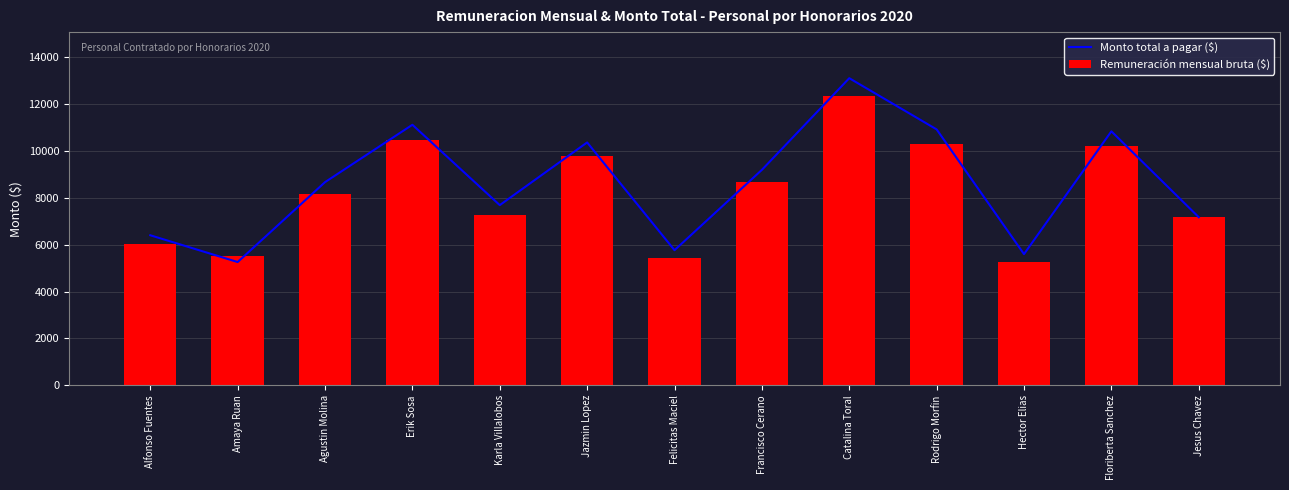

Where does the Remuneración mensual bruta ($) series first go above 8169?

Agustin Molina